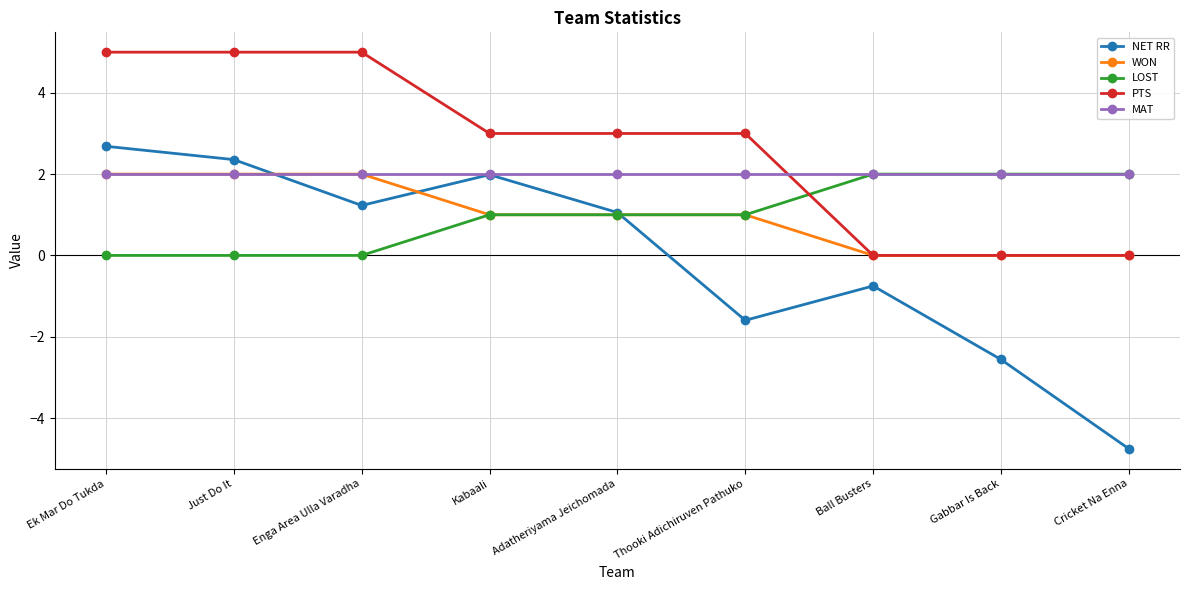

What is the average value of the WON series?

1.0